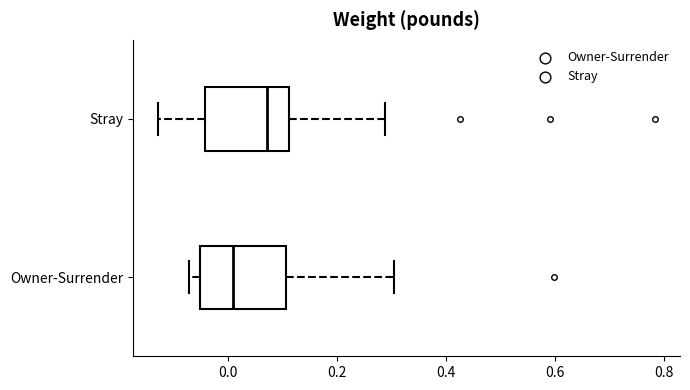

Reading bottom to top, transcribe this box plot: for each box, give where its median line is, the range the box spans, and where its two whiskers end, as read against the x-axis. The values are not printed on the chart, so give them approximately, as read against the axis.

Owner-Surrender: median 0.00, box -0.06 to 0.10, whiskers -0.08 to 0.30
Stray: median 0.08, box -0.04 to 0.12, whiskers -0.12 to 0.28